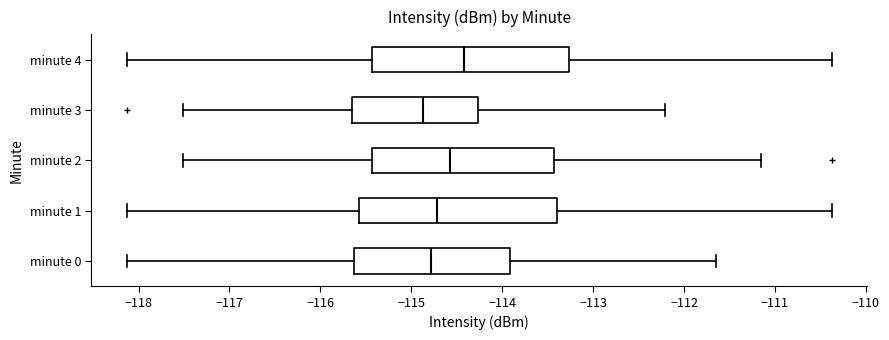

Reading bottom to top, read every box against the x-axis: the position of its median line, the range the box covers, and the ends of its whiskers. The values are not printed on the chart, so give them approximately, as read against the axis.

minute 0: median -114.8, box -115.6 to -113.9, whiskers -118.1 to -111.7
minute 1: median -114.7, box -115.6 to -113.4, whiskers -118.1 to -110.4
minute 2: median -114.6, box -115.4 to -113.4, whiskers -117.5 to -111.2
minute 3: median -114.9, box -115.6 to -114.3, whiskers -117.5 to -112.2
minute 4: median -114.4, box -115.4 to -113.3, whiskers -118.1 to -110.4